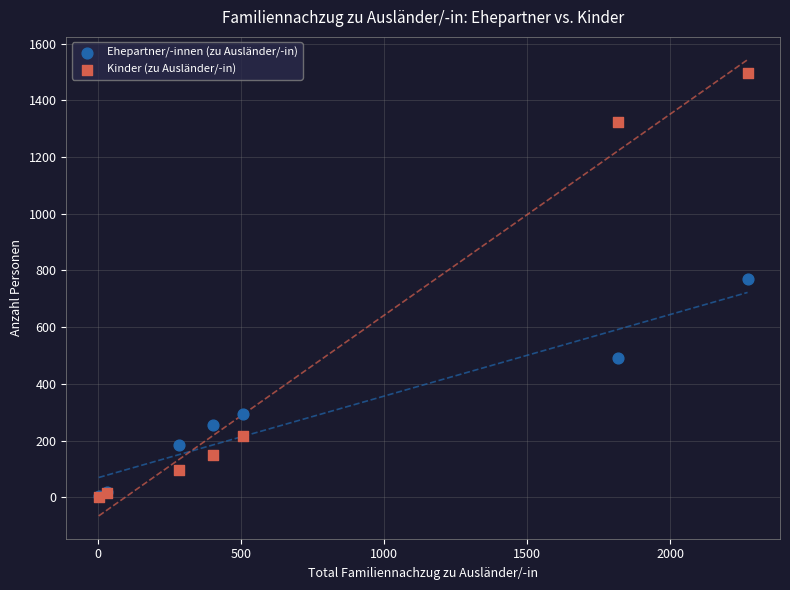

What are all the series names shown in the legend?

Ehepartner/-innen (zu Ausländer/-in), Kinder (zu Ausländer/-in)